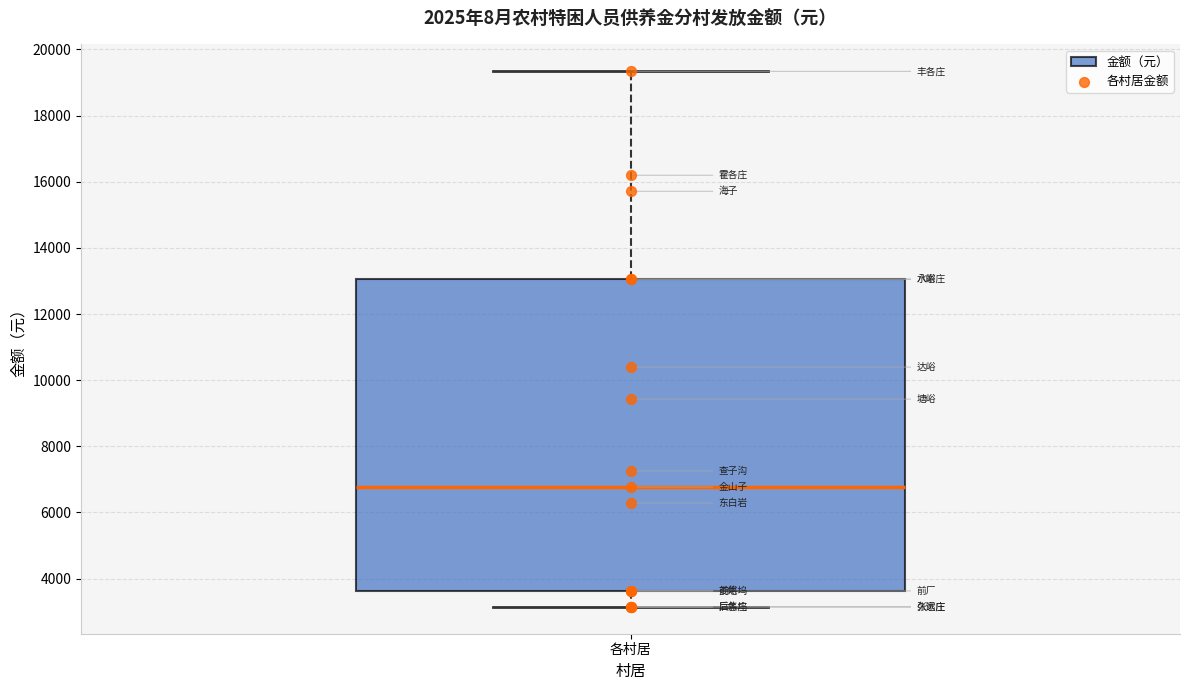

Read this box plot against the y-axis: the position of the median line, the range covered by the box, and the ends of both whiskers. The values are not printed on the chart, so give them approximately, as read against the axis.

median 6800, box 3600 to 13000, whiskers 3200 to 19400